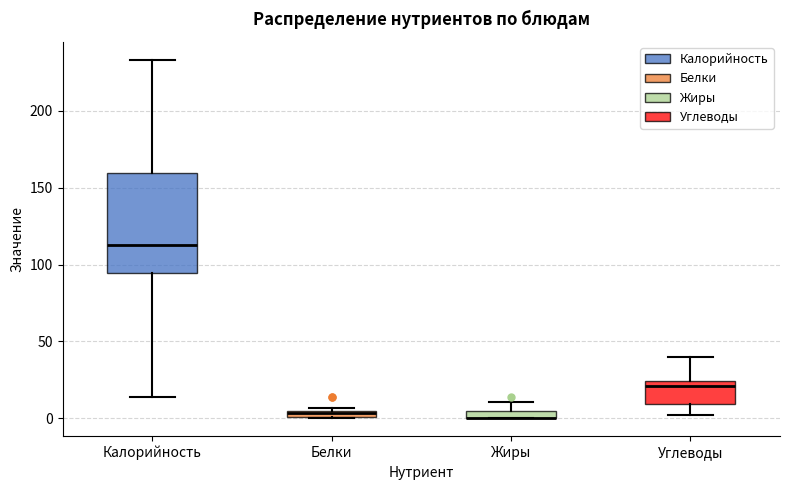

Where does the upper whisker of the box for Жиры end on the y-axis? The values are not printed on the chart, so give them approximately, as read against the axis.

10